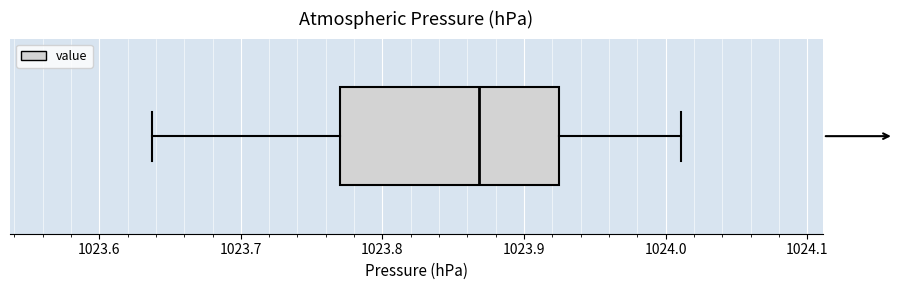

Read this box plot against the x-axis: the position of the median line, the range covered by the box, and the ends of both whiskers. The values are not printed on the chart, so give them approximately, as read against the axis.

median 1023.87, box 1023.77 to 1023.92, whiskers 1023.64 to 1024.01